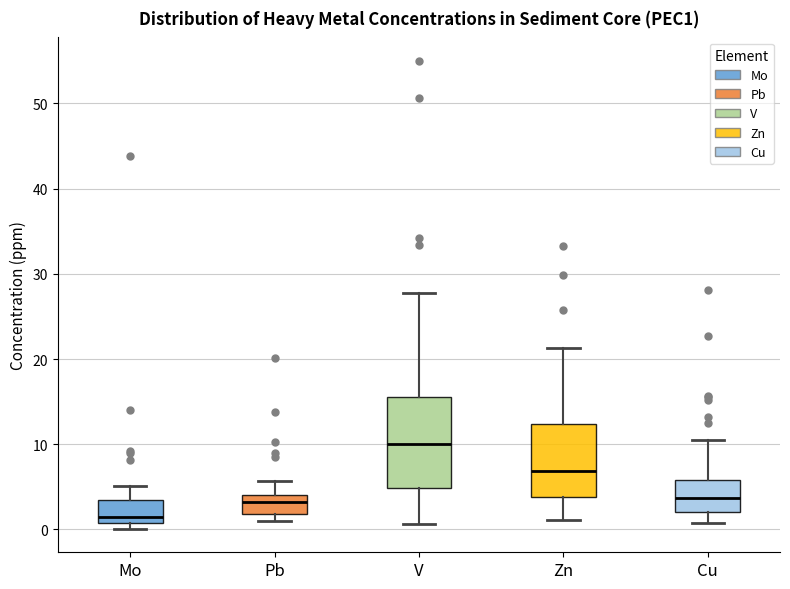

Where is the upper edge of the box for Pb on the y-axis? The values are not printed on the chart, so give them approximately, as read against the axis.

4